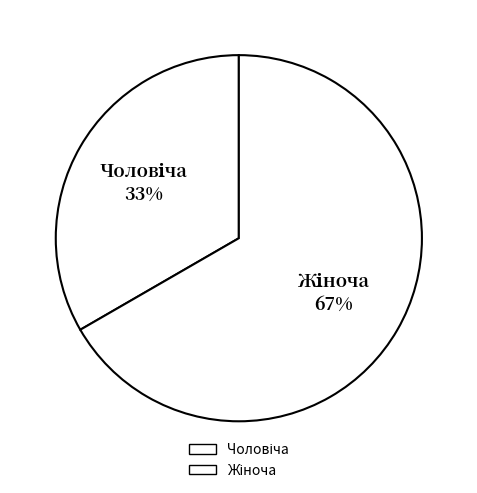

Is the sum of Чоловіча and Жіноча greater than half?

Yes